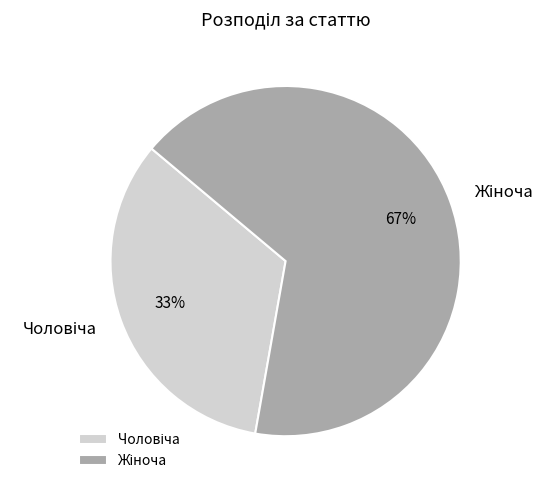

Does any single category account for the majority?

Yes